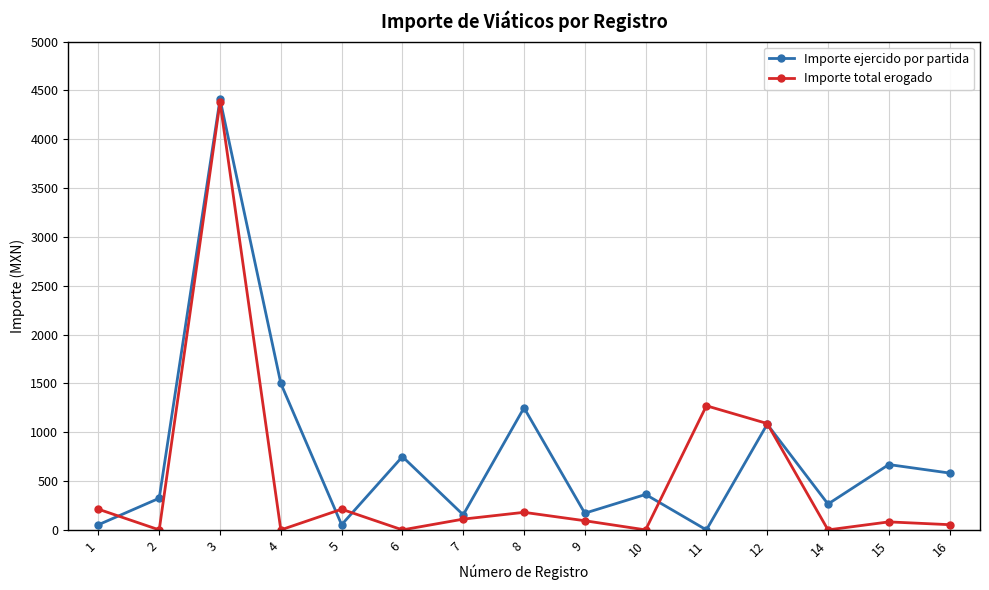

In Importe total erogado, how many points are lower than both neighbors (excluding endpoints)?

5